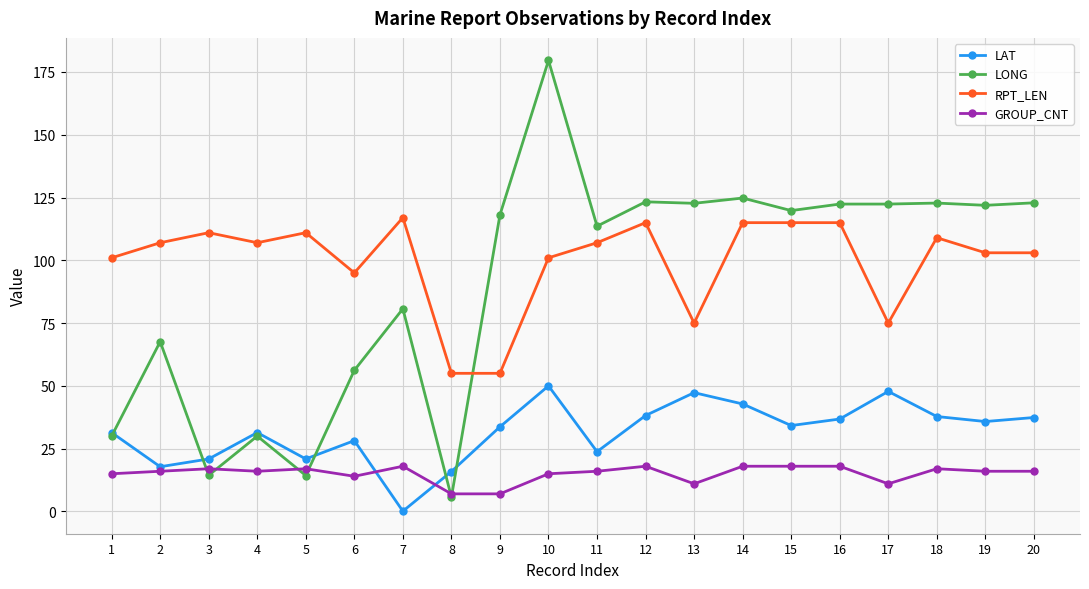

In LAT, how many points are higher than both neighbors (excluding endpoints)?

5